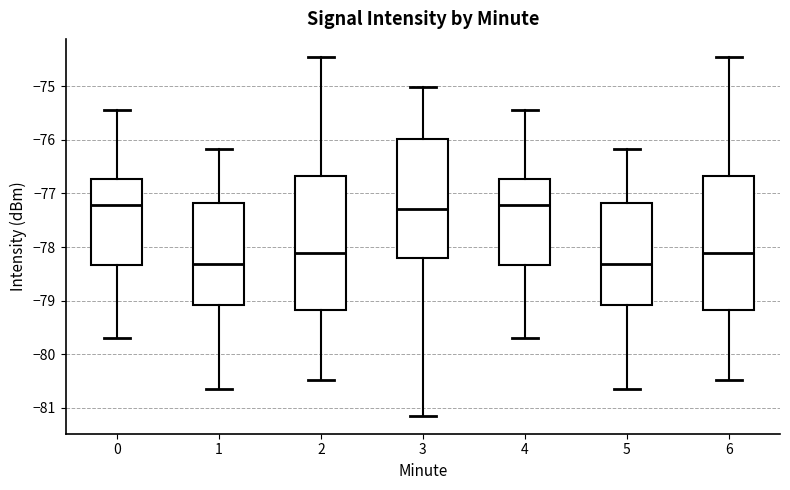

Reading left to right, transcribe this box plot: for each box, give where its median line is, the range the box spans, and where its two whiskers end, as read against the y-axis. The values are not printed on the chart, so give them approximately, as read against the axis.

0: median -77.2, box -78.3 to -76.7, whiskers -79.7 to -75.4
1: median -78.3, box -79.1 to -77.2, whiskers -80.6 to -76.2
2: median -78.1, box -79.2 to -76.7, whiskers -80.5 to -74.4
3: median -77.3, box -78.2 to -76.0, whiskers -81.1 to -75.0
4: median -77.2, box -78.3 to -76.7, whiskers -79.7 to -75.4
5: median -78.3, box -79.1 to -77.2, whiskers -80.6 to -76.2
6: median -78.1, box -79.2 to -76.7, whiskers -80.5 to -74.4